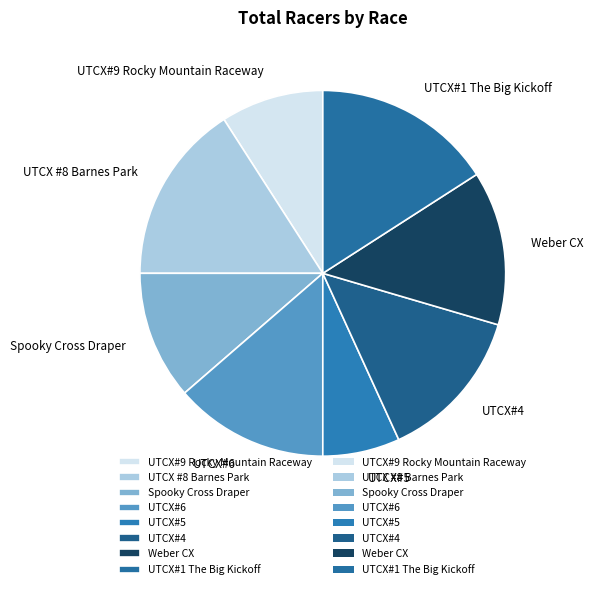

What is the ratio of the value at UTCX#1 The Big Kickoff to the value at UTCX#4?

1.2